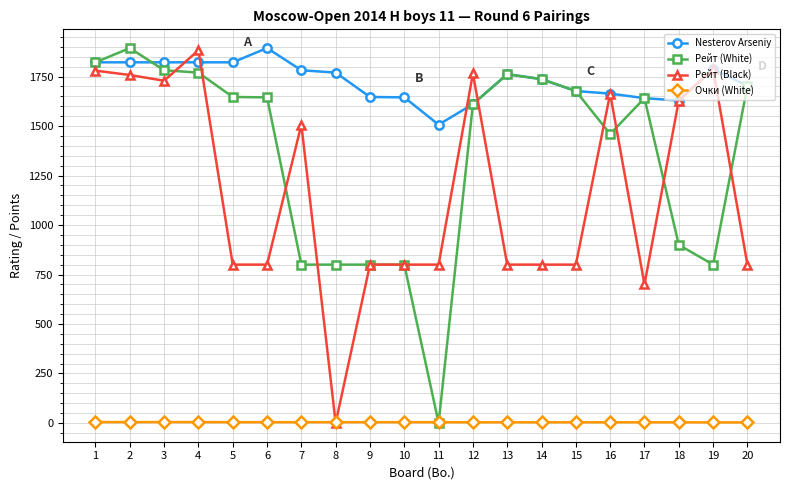

Is the value of Очки (White) at 8 greater than the value of Nesterov Arseniy at 4?

No